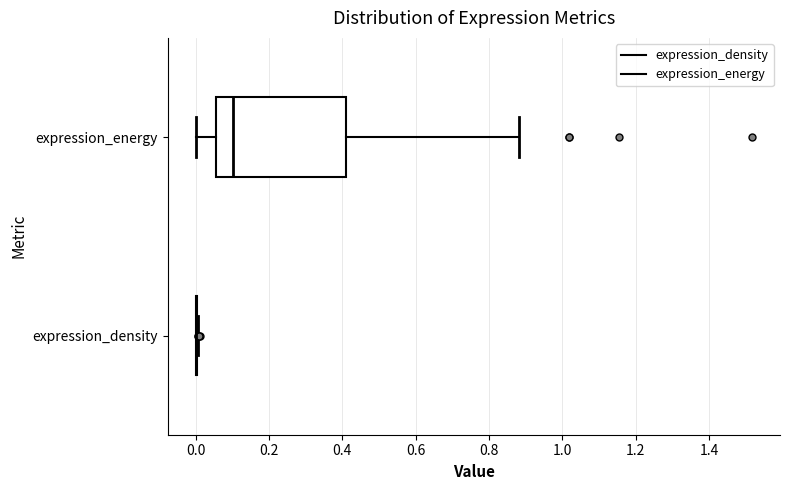

Comparing the boxes themselves (not the whiskers), which one is the widest?

expression_energy